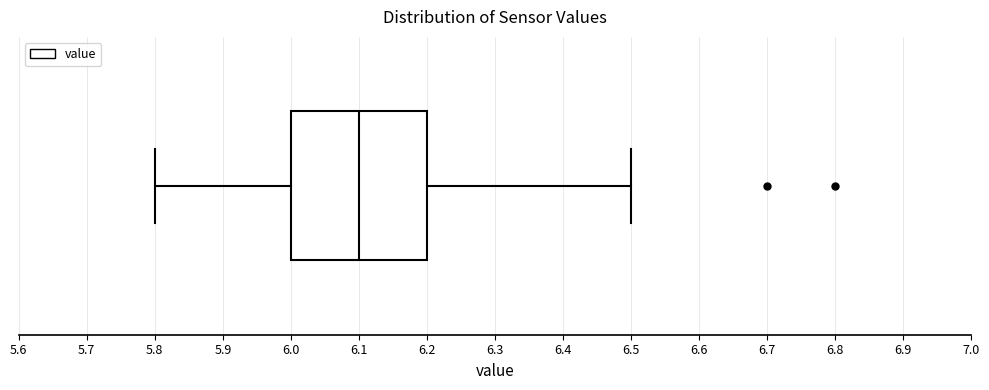

Transcribe this box plot: give where the median line is, the range the box spans, and where the two whiskers end, as read against the x-axis. The values are not printed on the chart, so give them approximately, as read against the axis.

median 6.1, box 6.0 to 6.2, whiskers 5.8 to 6.5